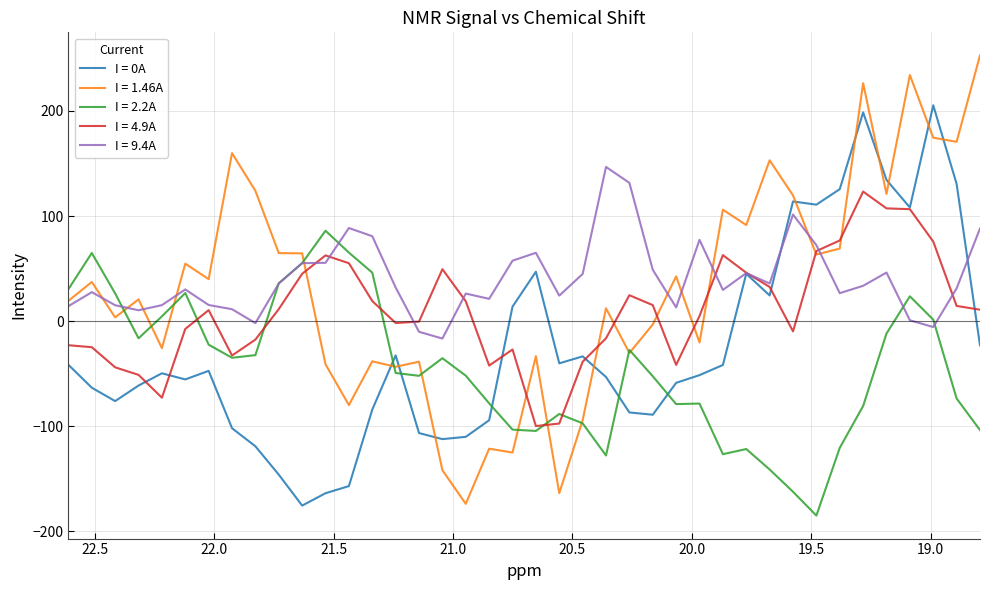

Which has a higher value, 21.142 or 21.2399?

21.2399